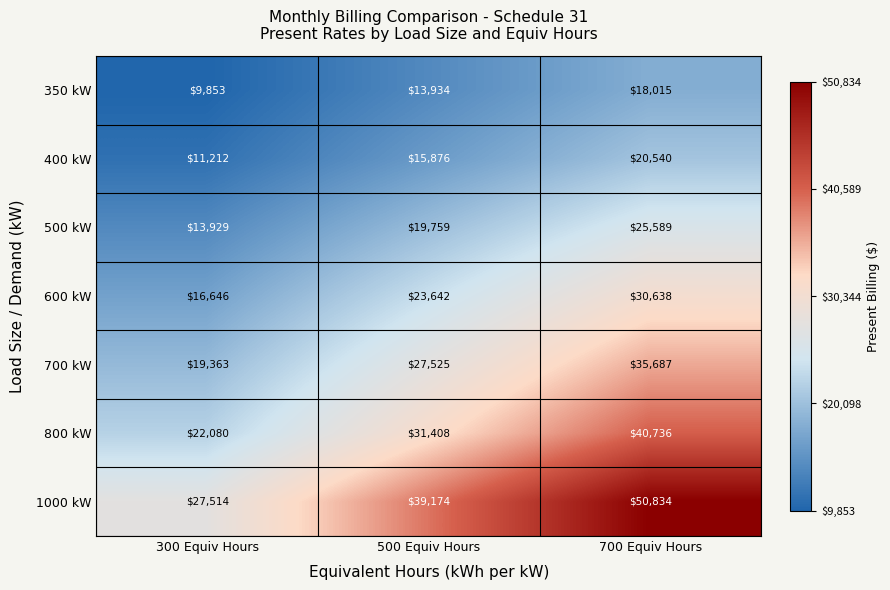

Which series changed the most between 300 Equiv Hours and 700 Equiv Hours?

1000 kW